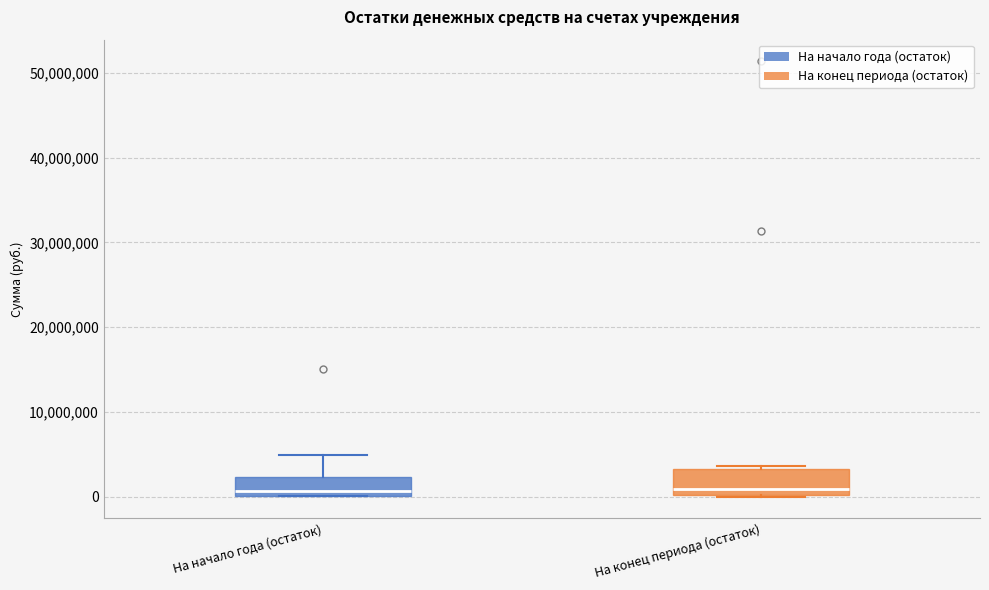

Reading left to right, transcribe this box plot: for each box, give where its median line is, the range the box spans, and where its two whiskers end, as read against the y-axis. The values are not printed on the chart, so give them approximately, as read against the axis.

На начало года (остаток): median 1000000, box 0 to 2000000, whiskers 0 to 5000000
На конец периода (остаток): median 1000000, box 0 to 3000000, whiskers 0 to 4000000